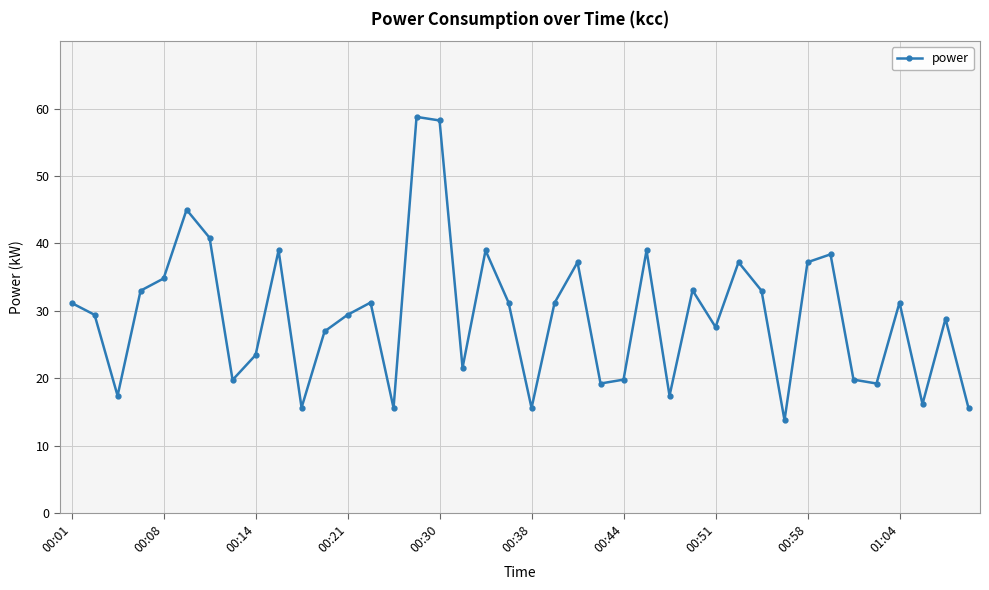

What is the value of the 14th point from the left?

31.2